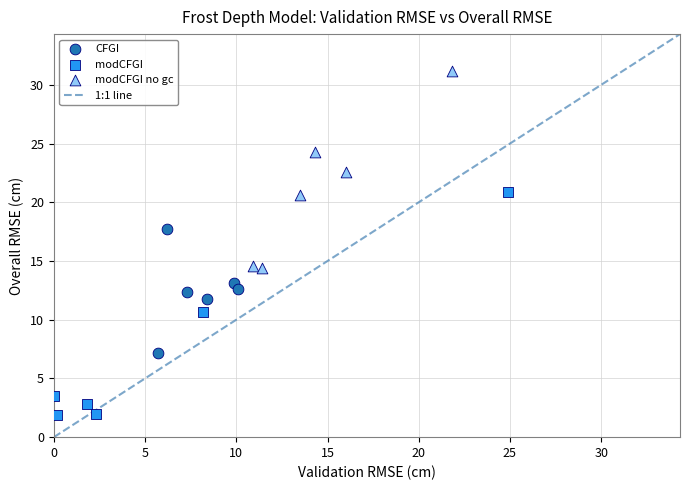

Which series reaches the minimum Y coordinate?

modCFGI